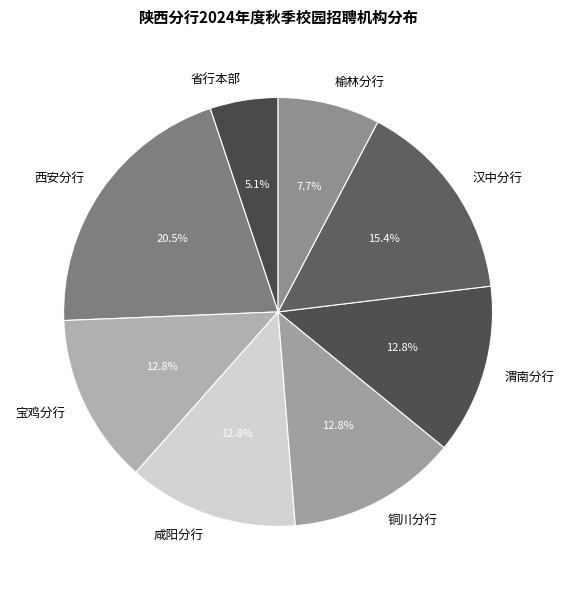

Which category has the smallest portion of the pie?

省行本部